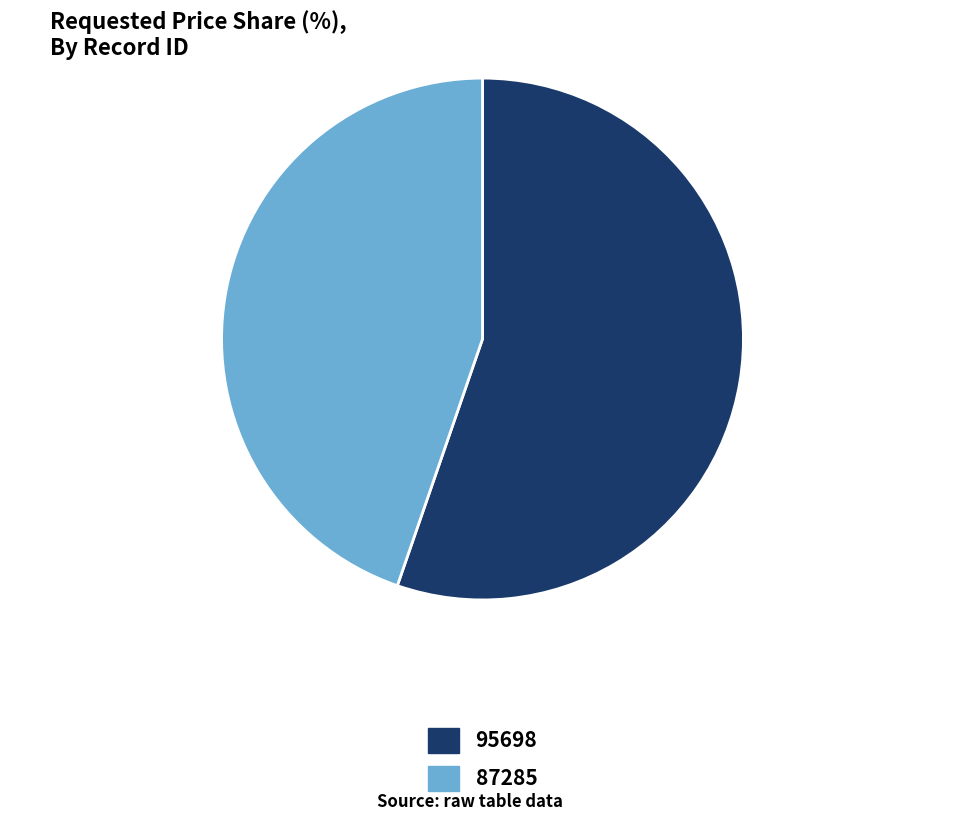

Is it true that 87285 is 39% of the pie?

False